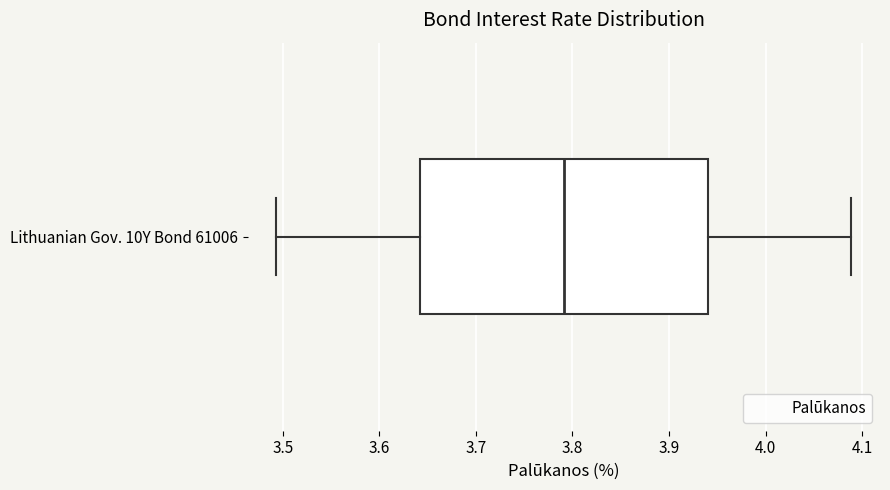

Read this box plot against the x-axis: the position of the median line, the range covered by the box, and the ends of both whiskers. The values are not printed on the chart, so give them approximately, as read against the axis.

median 3.79, box 3.64 to 3.94, whiskers 3.49 to 4.09